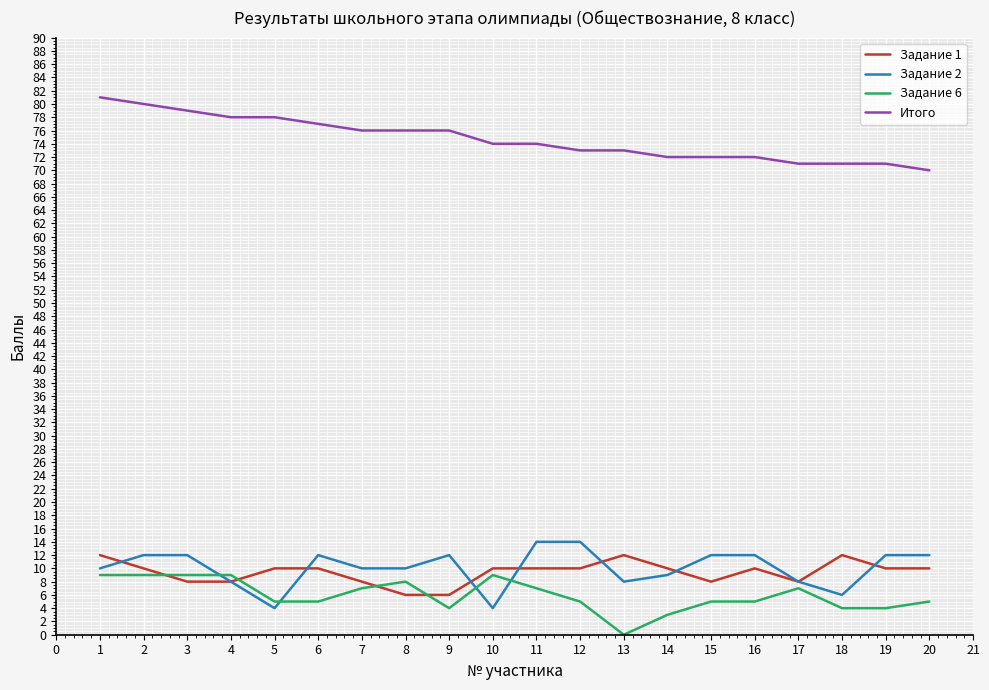

What is the spread (max minus min) of values at 13?

73